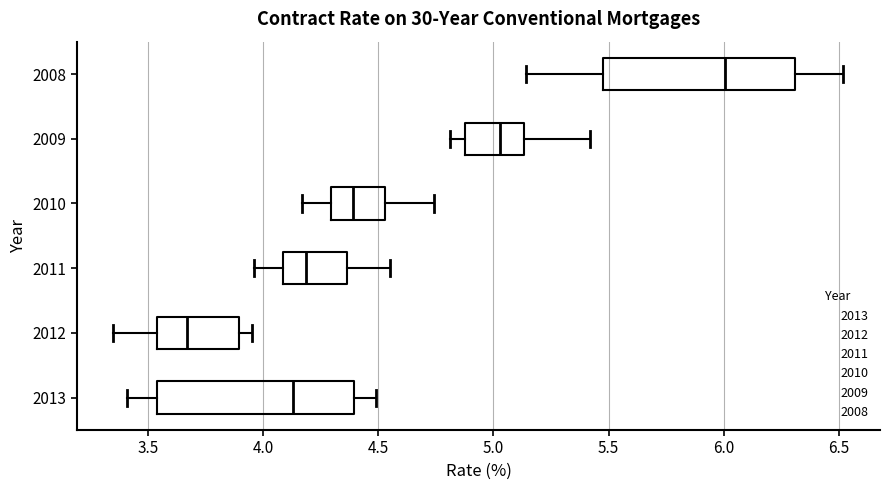

Reading bottom to top, read every box against the x-axis: the position of its median line, the range the box covers, and the ends of its whiskers. The values are not printed on the chart, so give them approximately, as read against the axis.

2013: median 4.15, box 3.55 to 4.40, whiskers 3.40 to 4.50
2012: median 3.65, box 3.55 to 3.90, whiskers 3.35 to 3.95
2011: median 4.20, box 4.10 to 4.35, whiskers 3.95 to 4.55
2010: median 4.40, box 4.30 to 4.55, whiskers 4.15 to 4.75
2009: median 5.05, box 4.90 to 5.15, whiskers 4.80 to 5.40
2008: median 6.00, box 5.50 to 6.30, whiskers 5.15 to 6.50